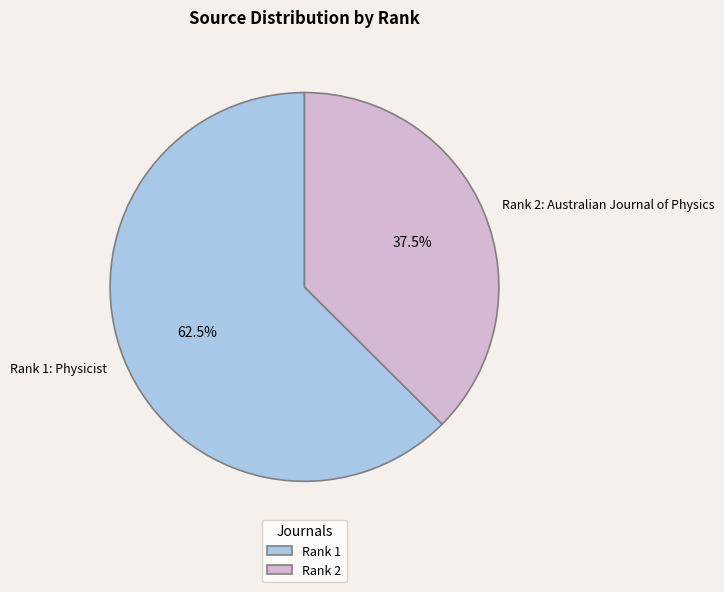

What is the ratio of the value at Rank 1: Physicist to the value at Rank 2: Australian Journal of Physics?

1.7